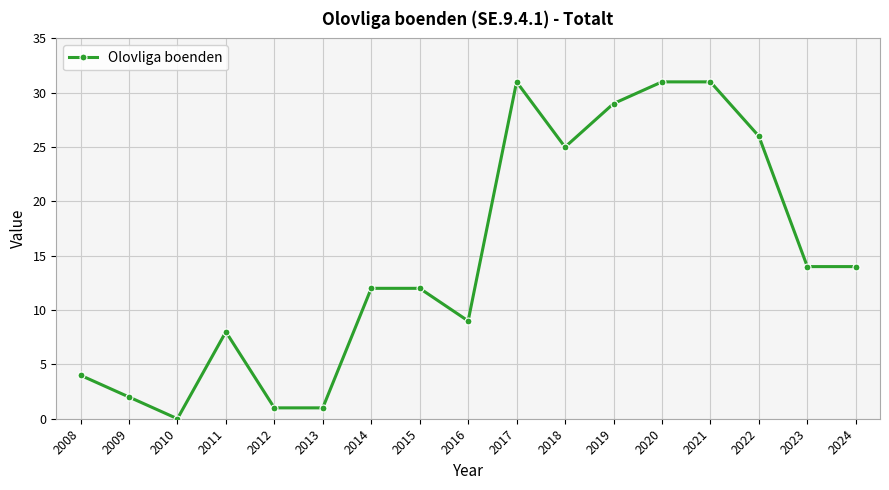

The value at 2016 is 9. True or false?

True